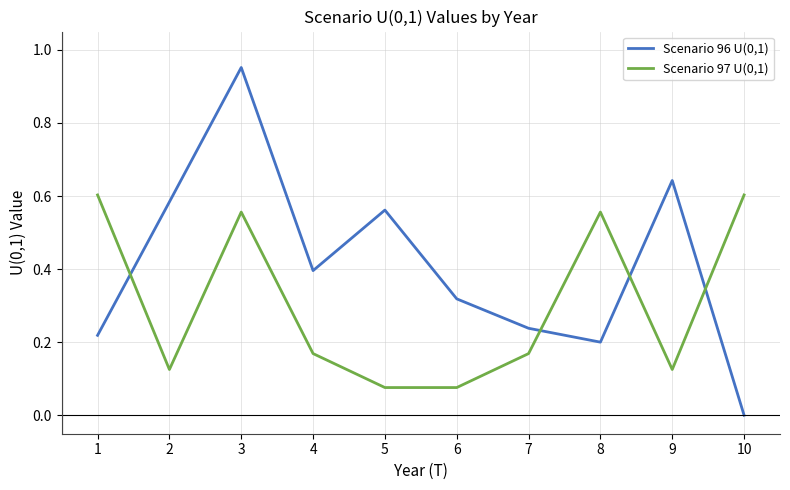

What is the difference between the maximum and minimum values in the Scenario 97 U(0,1) series?

0.5